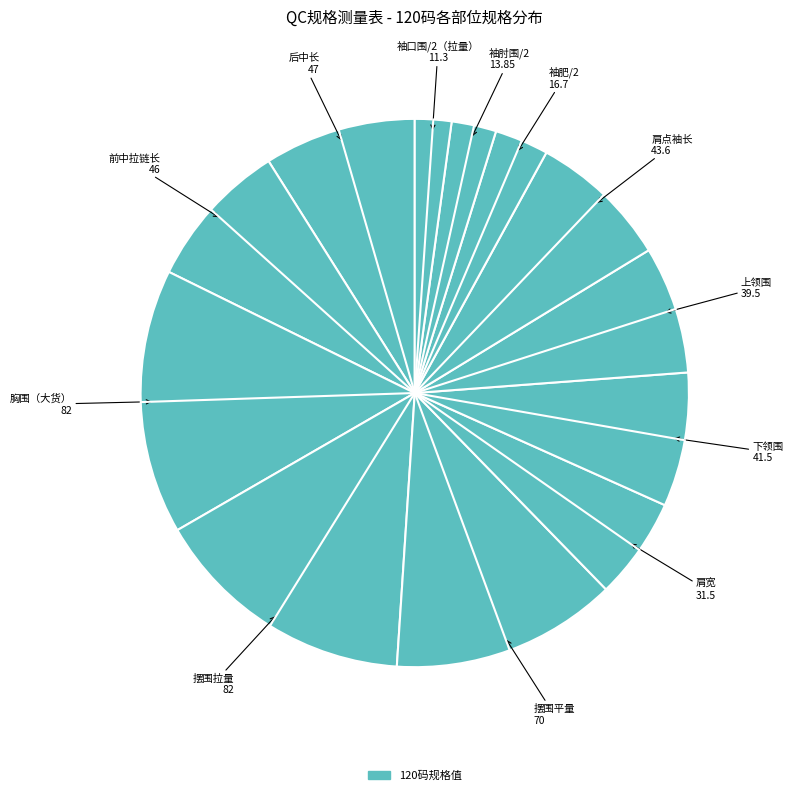

How many segments does this pie chart have?

12